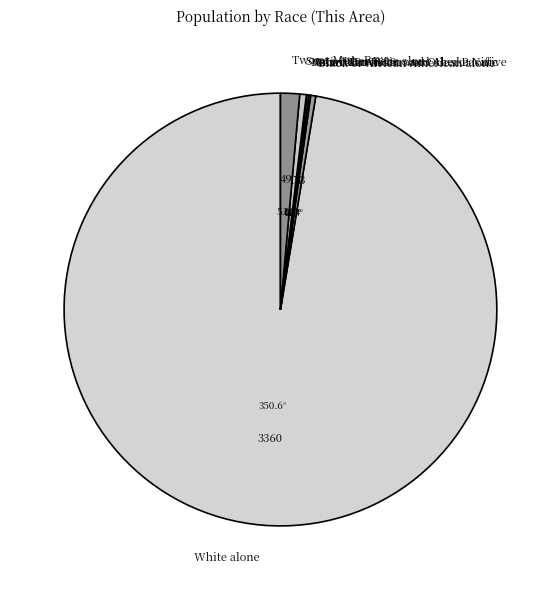

Approximately how many times larger is the value at Two or More Races compared to Black or African American alone?

3.8